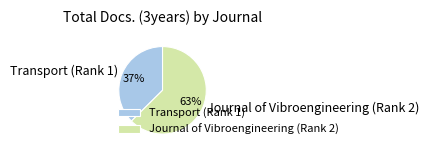

Which slice is the smallest?

Transport (Rank 1)